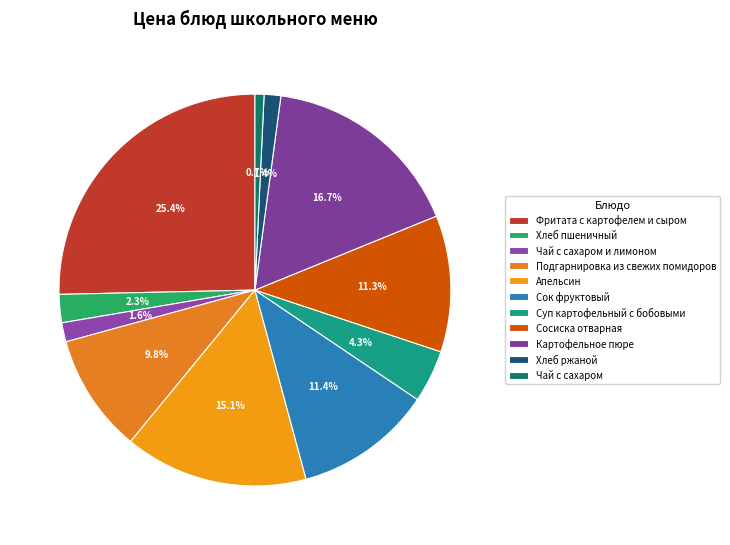

To the nearest percent, what portion does Апельсин represent?

15%